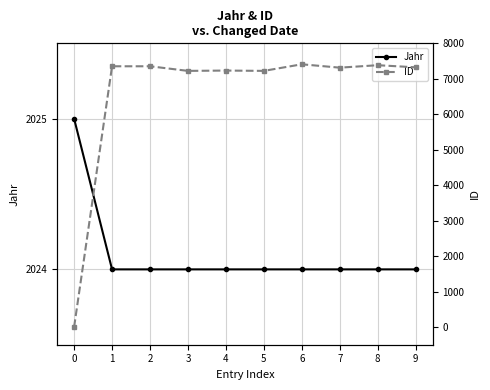

Rank the series by their average value, from lowest to highest.

Jahr, ID